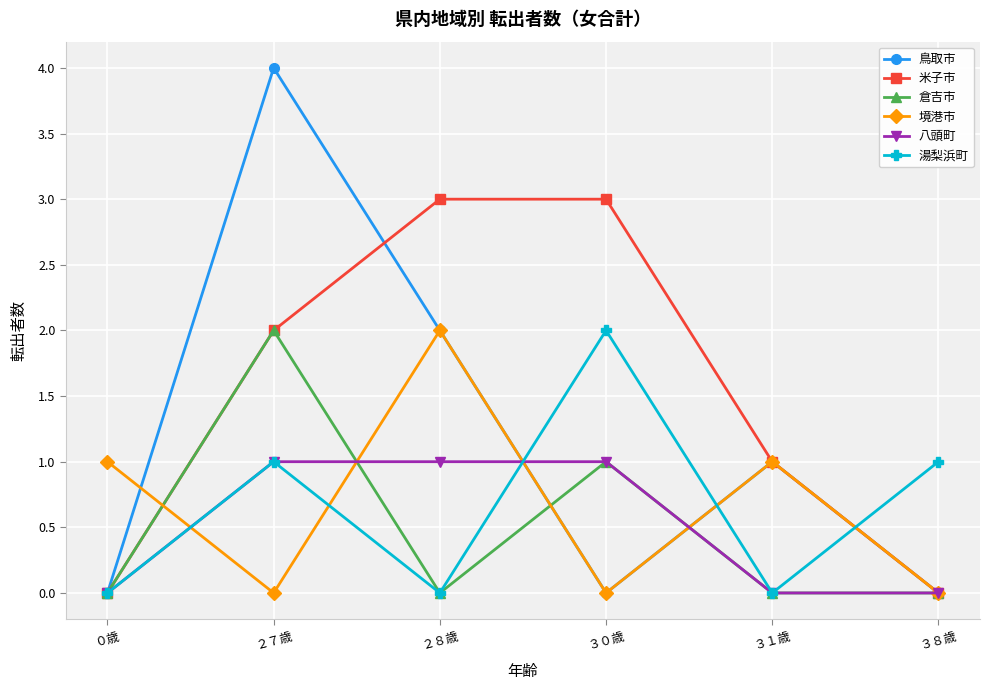

What is the label of the 2nd point from the left?

２７歳